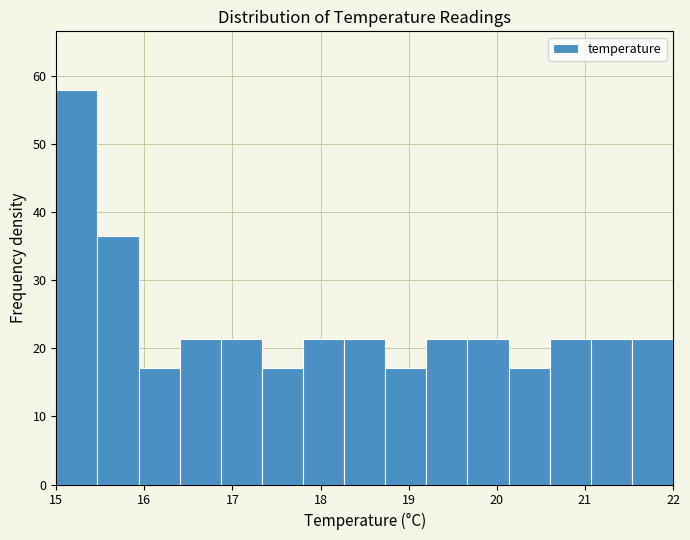

How tall is the bar that spans 17.3 to 17.8 on the x-axis? Neither the bar edges nor the heights are printed on the chart, so give them approximately, as read against the axes.

17